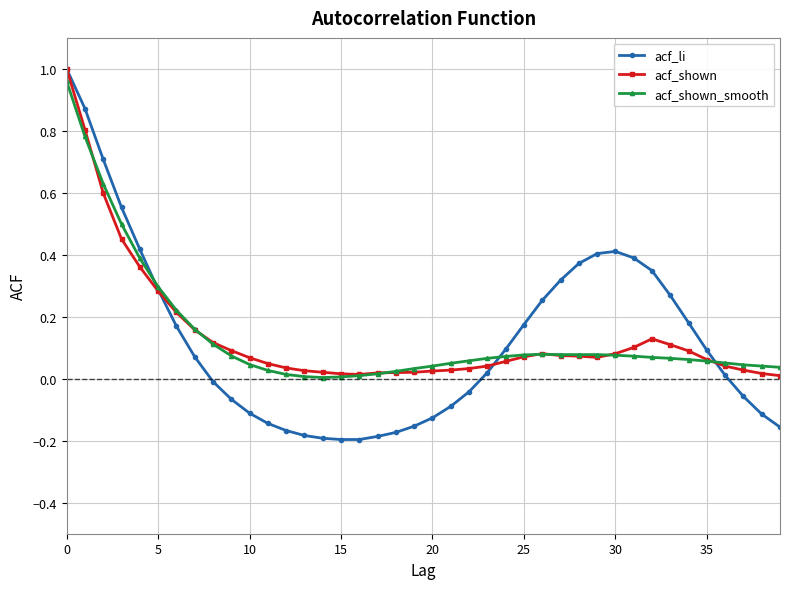

Which series has the widest spread of values?

acf_li